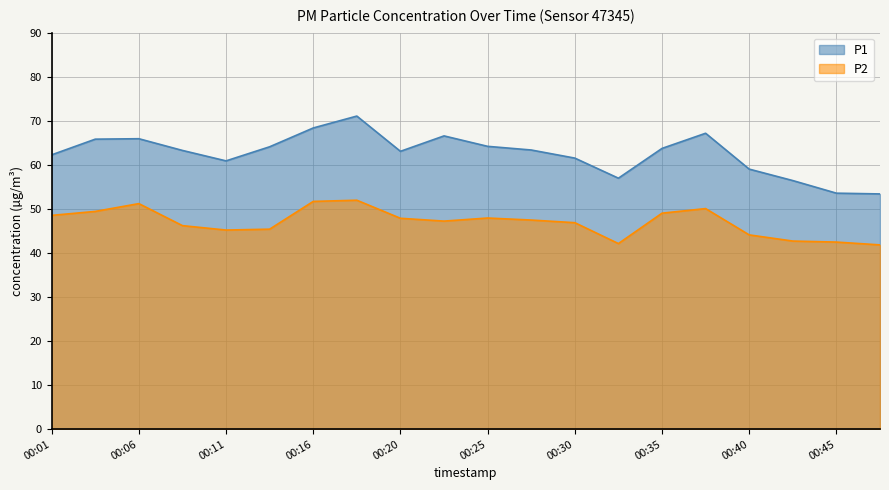

Between 00:03 and 00:40, which is larger?

00:03